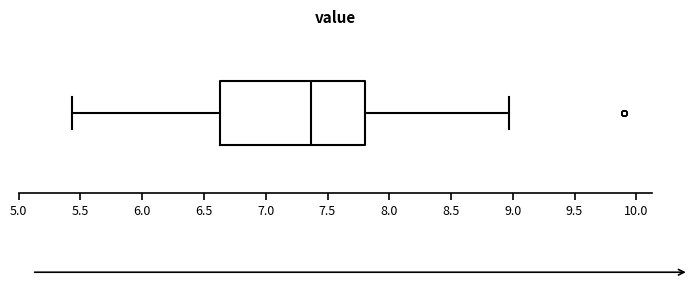

Transcribe this box plot: give where the median line is, the range the box spans, and where the two whiskers end, as read against the x-axis. The values are not printed on the chart, so give them approximately, as read against the axis.

median 7.35, box 6.65 to 7.80, whiskers 5.45 to 8.95